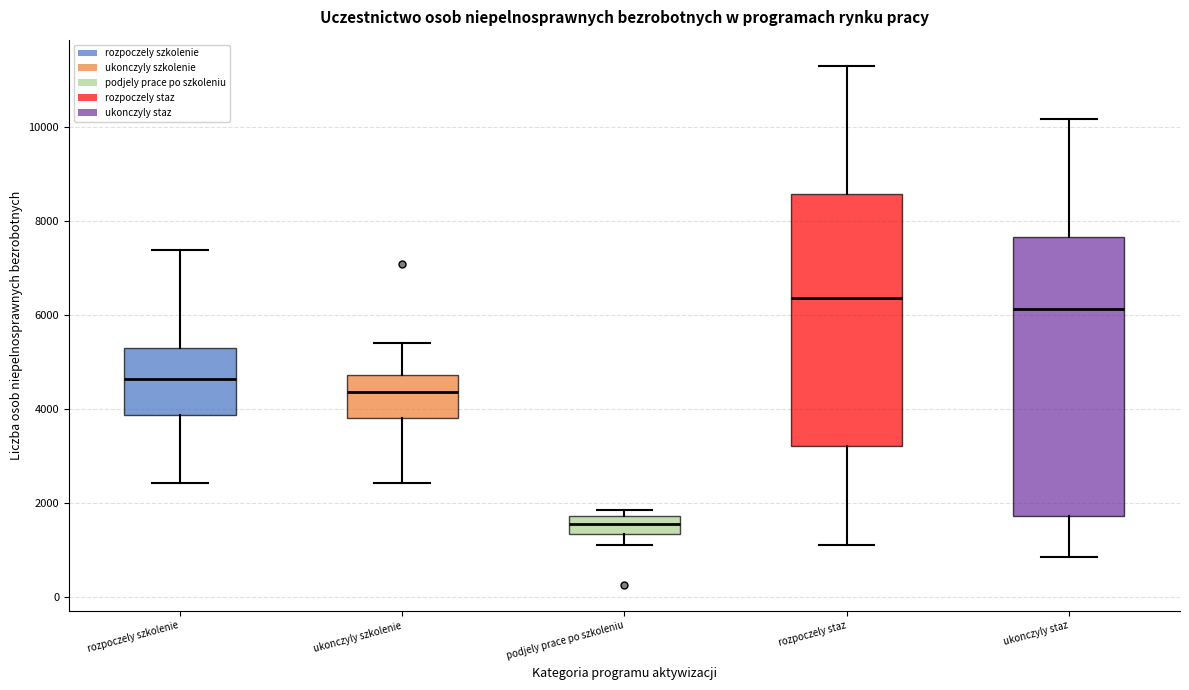

Reading left to right, transcribe this box plot: for each box, give where its median line is, the range the box spans, and where its two whiskers end, as read against the y-axis. The values are not printed on the chart, so give them approximately, as read against the axis.

rozpoczely szkolenie: median 4600, box 3800 to 5200, whiskers 2400 to 7400
ukonczyly szkolenie: median 4400, box 3800 to 4800, whiskers 2400 to 5400
podjely prace po szkoleniu: median 1600, box 1400 to 1800, whiskers 1000 to 1800 (just above the box's upper edge)
rozpoczely staz: median 6400, box 3200 to 8600, whiskers 1000 to 11400
ukonczyly staz: median 6200, box 1800 to 7600, whiskers 800 to 10200